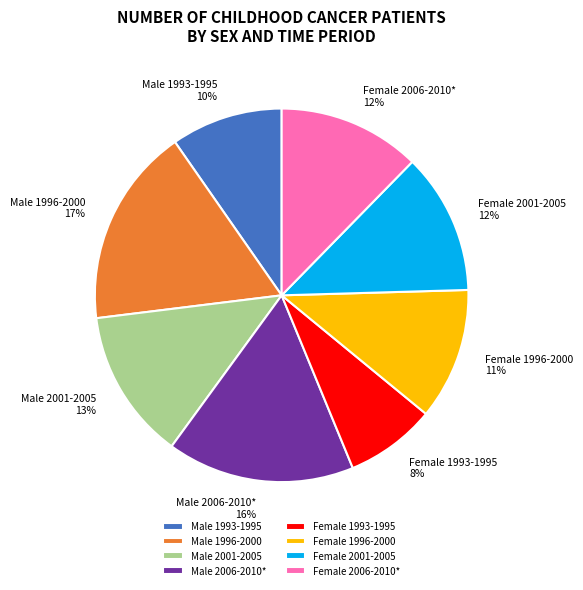

Is Male 2006-2010* the majority of the pie?

No